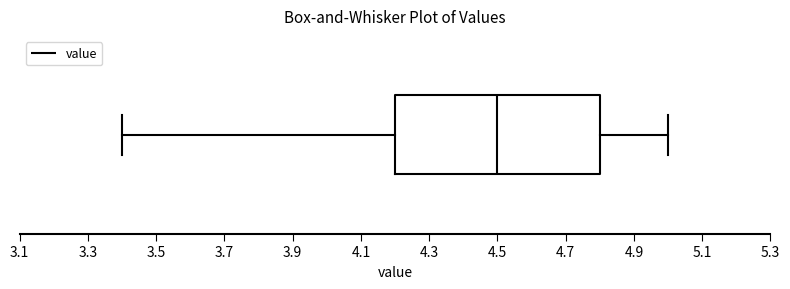

Transcribe this box plot: give where the median line is, the range the box spans, and where the two whiskers end, as read against the x-axis. The values are not printed on the chart, so give them approximately, as read against the axis.

median 4.5, box 4.2 to 4.8, whiskers 3.4 to 5.0